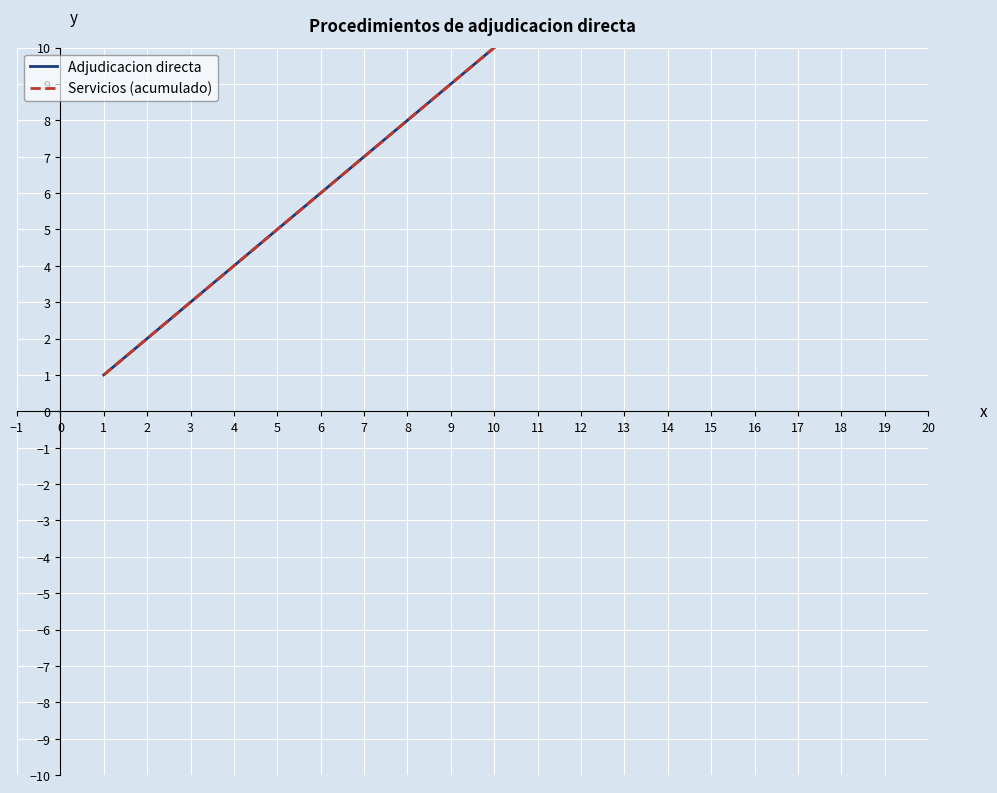

What is the lowest value of the Servicios (acumulado) series?

1